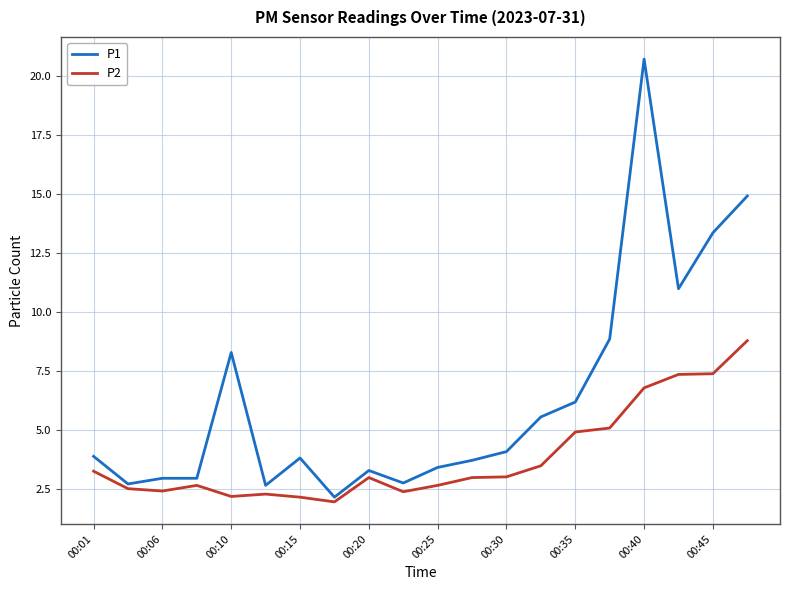

True or false: P2 and P1 cross at least once.

False